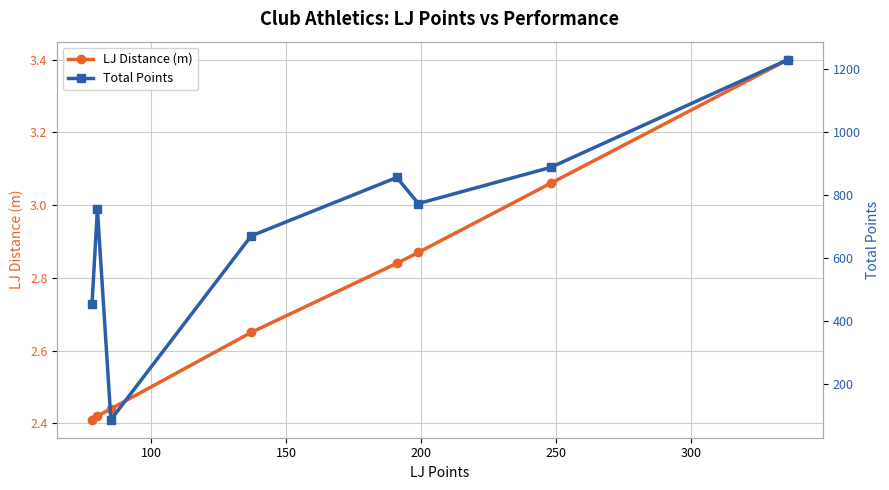

What is the minimum value shown in the chart?

2.4